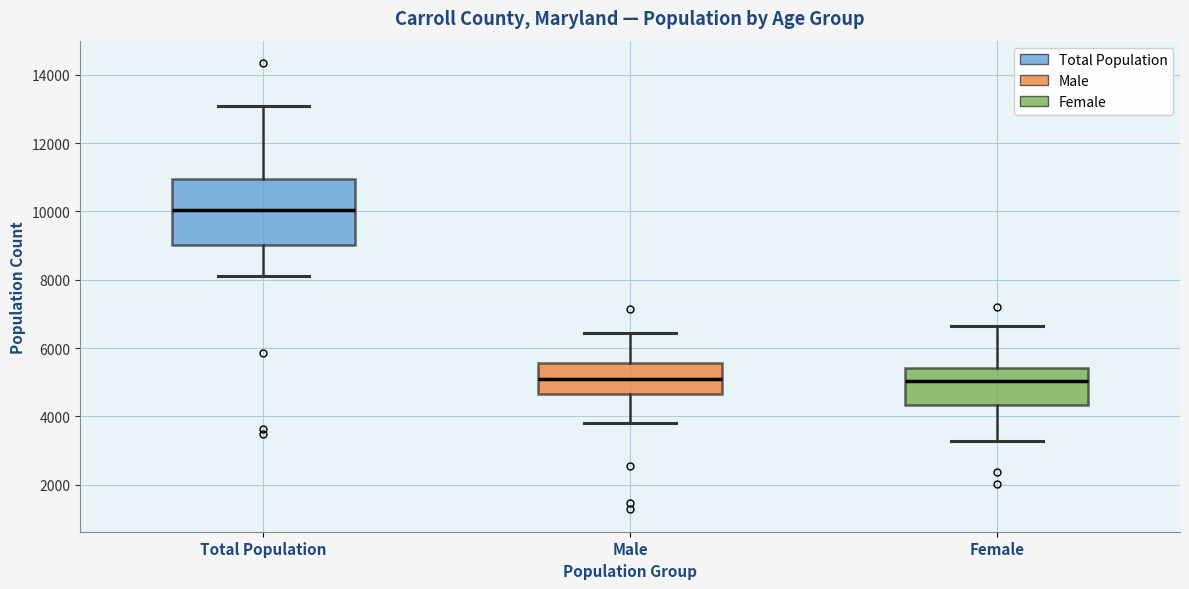

Reading left to right, read every box against the y-axis: the position of its median line, the range the box covers, and the ends of its whiskers. The values are not printed on the chart, so give them approximately, as read against the axis.

Total Population: median 10000, box 9000 to 11000, whiskers 8200 to 13000
Male: median 5000, box 4600 to 5600, whiskers 3800 to 6400
Female: median 5000, box 4400 to 5400, whiskers 3200 to 6600